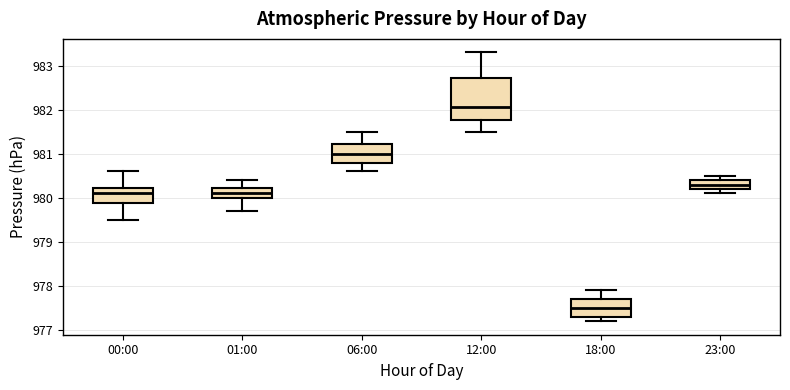

Where does the upper whisker of the box for 00:00 end on the y-axis? The values are not printed on the chart, so give them approximately, as read against the axis.

980.6